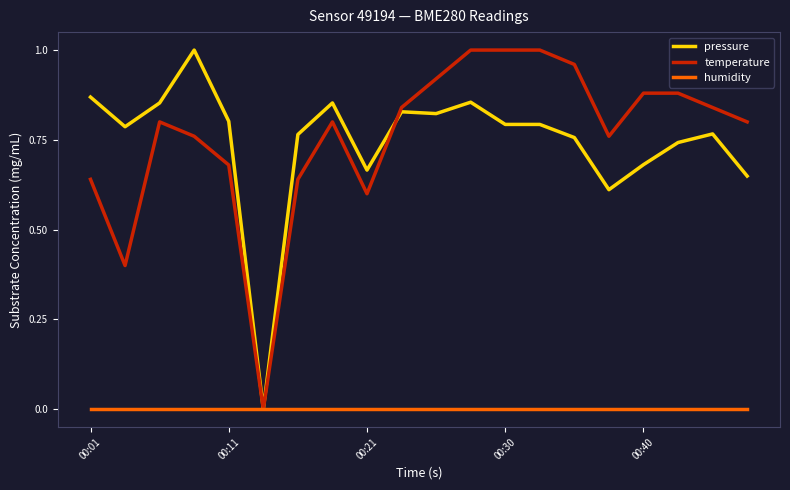

True or false: pressure and humidity cross at least once.

False